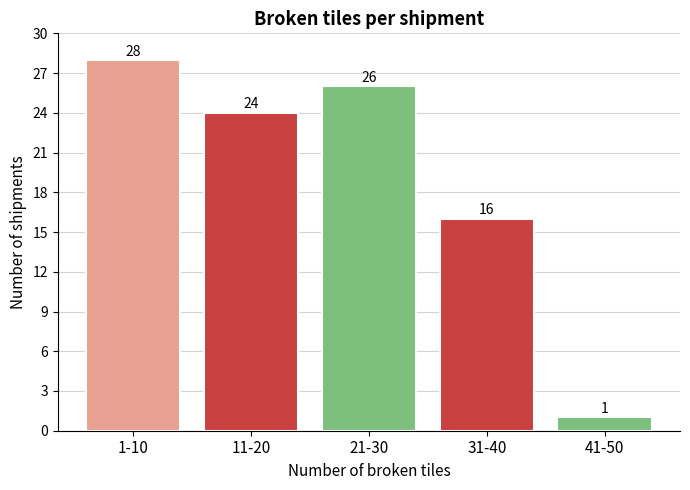

Reading left to right, list all the values displayed in this chart.

28	24	26	16	1